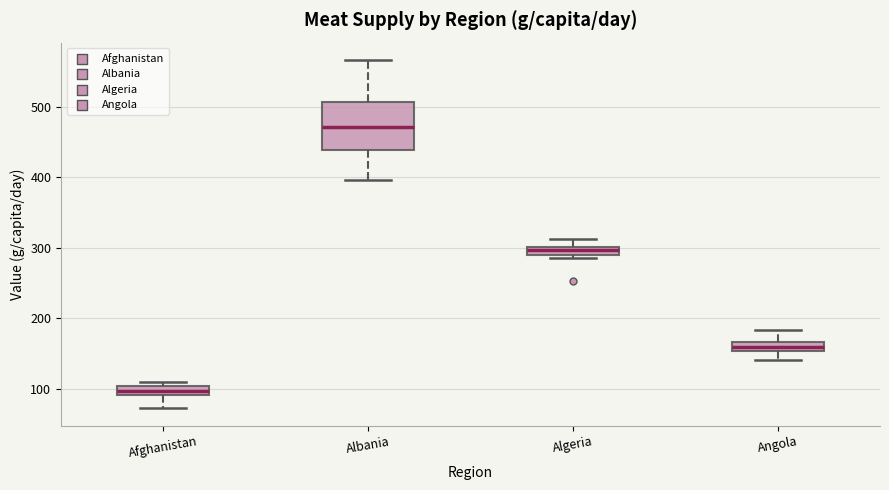

Where does the median line of the box for Albania sit on the y-axis? The values are not printed on the chart, so give them approximately, as read against the axis.

470